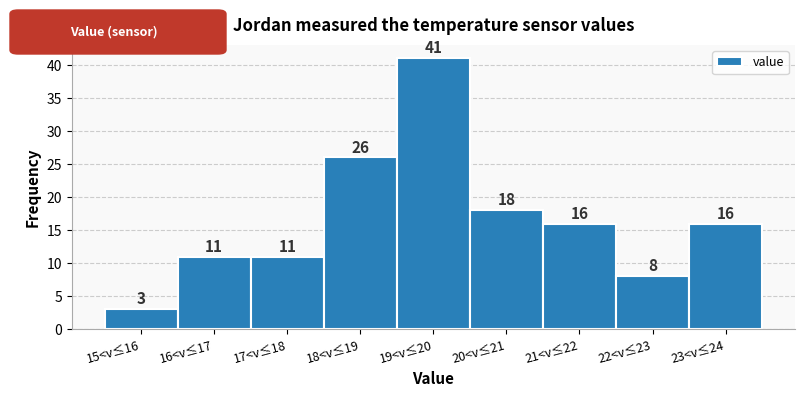

Reading left to right, extract all data points from this chart.

15<v≤16=3	16<v≤17=11	17<v≤18=11	18<v≤19=26	19<v≤20=41	20<v≤21=18	21<v≤22=16	22<v≤23=8	23<v≤24=16